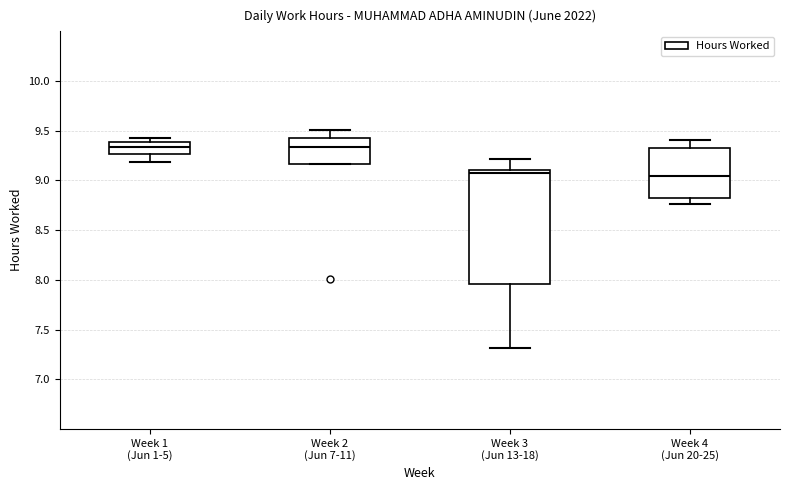

Reading left to right, read every box against the y-axis: the position of its median line, the range the box covers, and the ends of its whiskers. The values are not printed on the chart, so give them approximately, as read against the axis.

Week 1 (Jun 1-5): median 9.35, box 9.25 to 9.40, whiskers 9.20 to 9.45
Week 2 (Jun 7-11): median 9.35, box 9.15 to 9.45, whiskers 9.15 to 9.50
Week 3 (Jun 13-18): median 9.10 (just below the box's upper edge), box 7.95 to 9.10, whiskers 7.30 to 9.20
Week 4 (Jun 20-25): median 9.05, box 8.85 to 9.30, whiskers 8.75 to 9.40